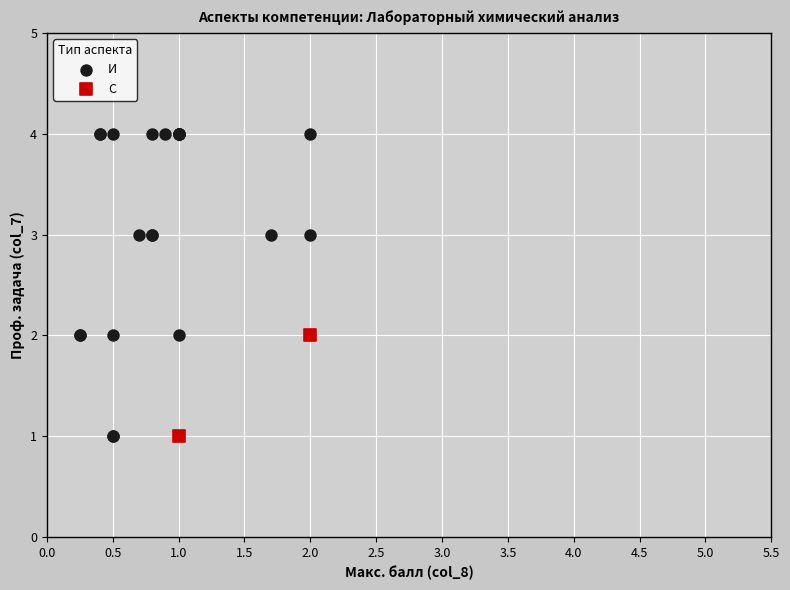

What are all the series names shown in the legend?

И, С